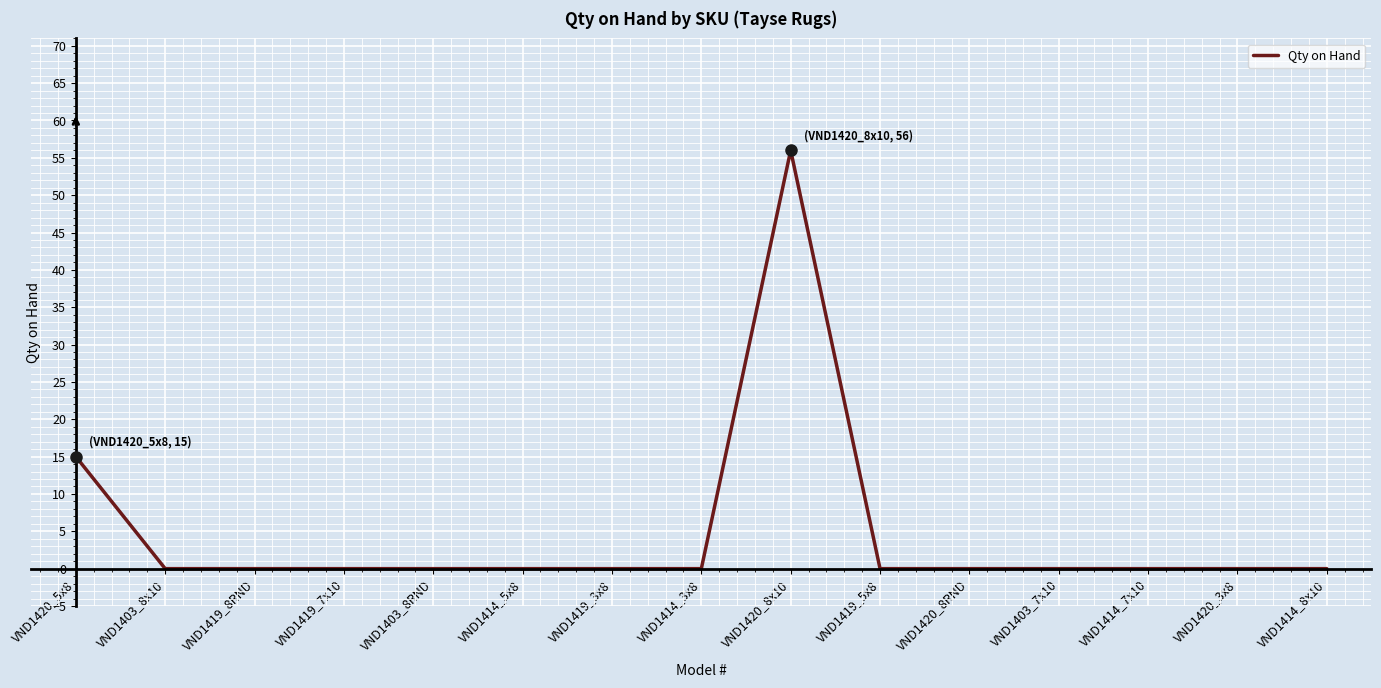

What position from the left is VND1414_7x10?

13